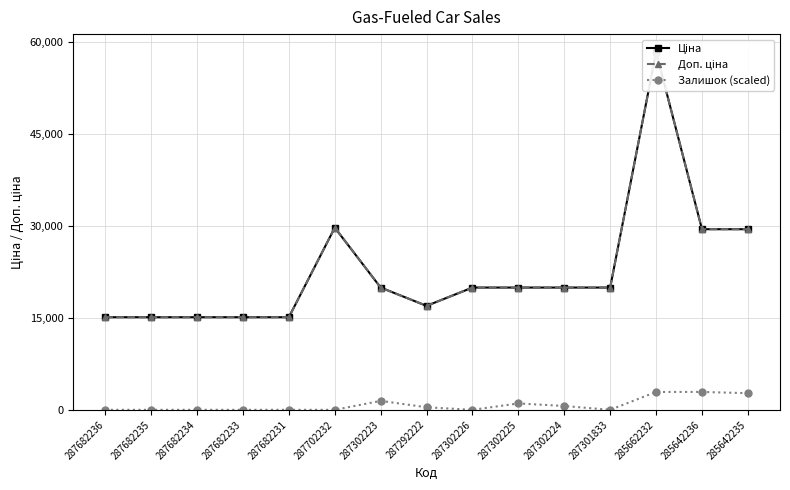

Where is the first local maximum for Залишок (scaled)?

287302223